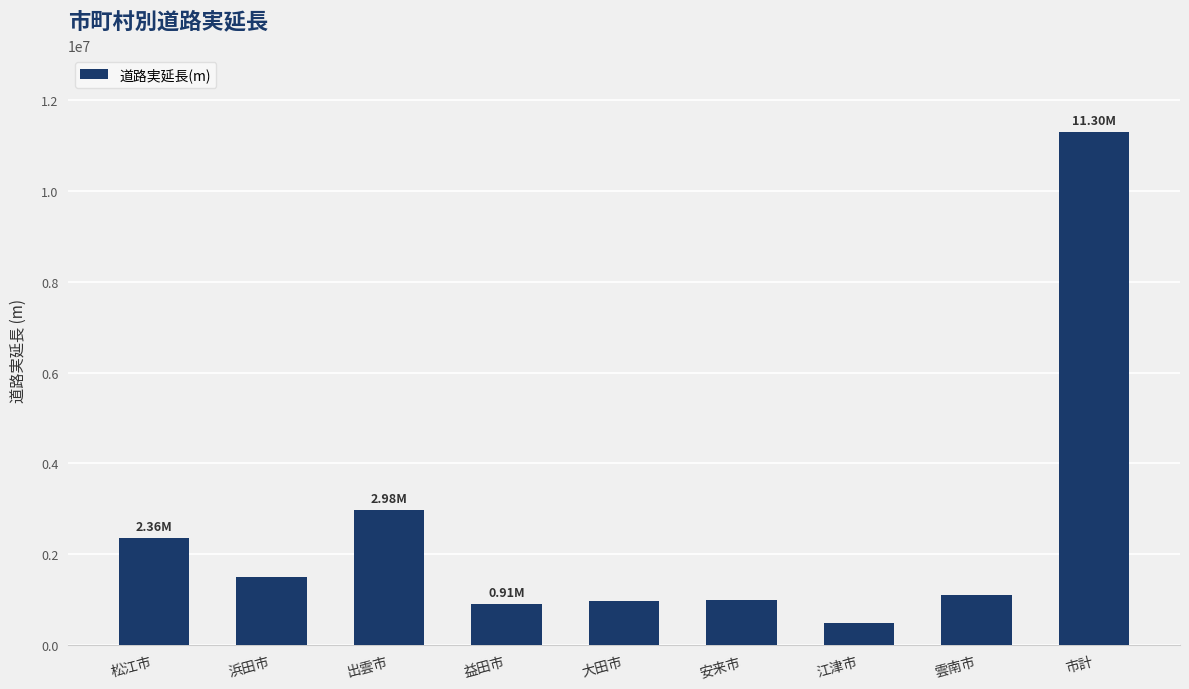

Where is the data nearest to the value 5895742?

出雲市